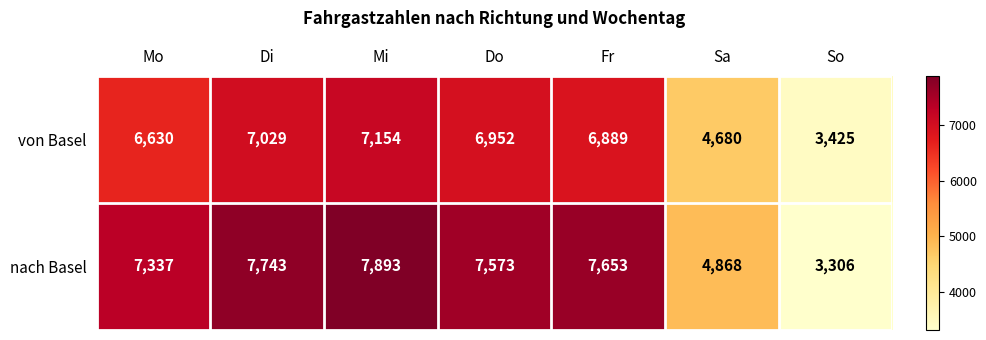

What is the difference between the maximum and minimum values in the nach Basel series?

4587